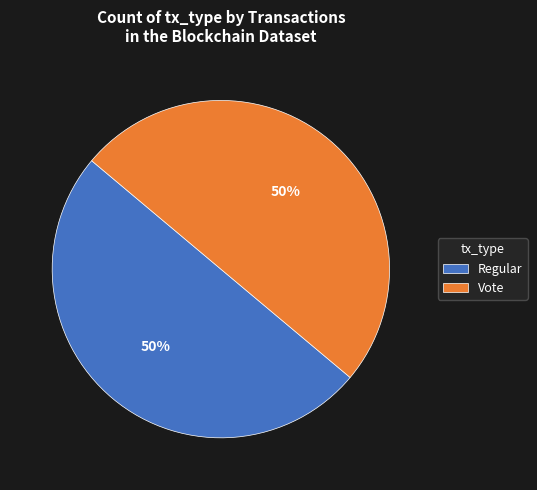

To the nearest percent, what portion does Regular represent?

50%